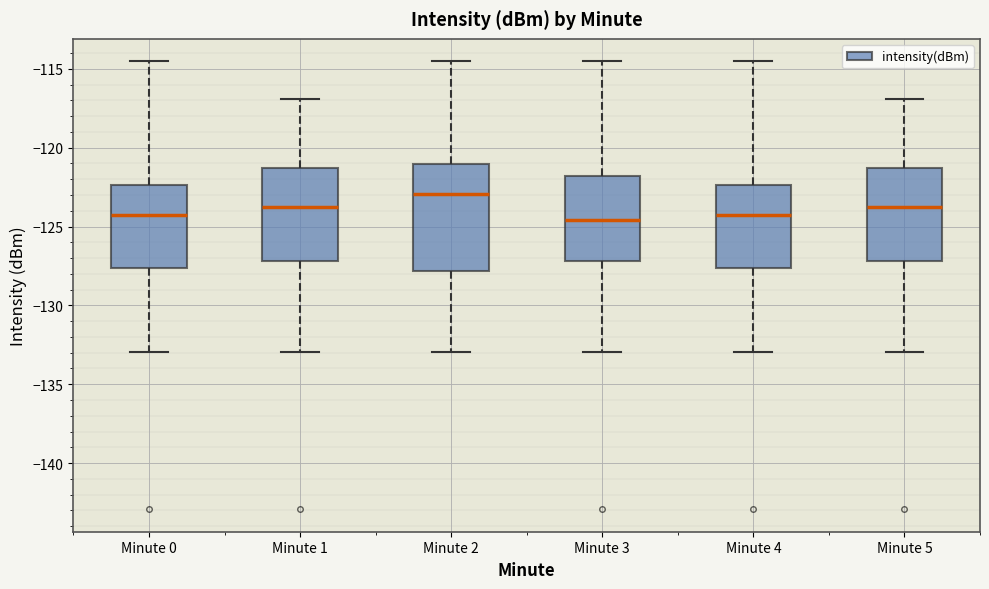

Reading left to right, transcribe this box plot: for each box, give where its median line is, the range the box spans, and where its two whiskers end, as read against the y-axis. The values are not printed on the chart, so give them approximately, as read against the axis.

Minute 0: median -124.5, box -127.5 to -122.5, whiskers -133.0 to -114.5
Minute 1: median -123.5, box -127.0 to -121.5, whiskers -133.0 to -117.0
Minute 2: median -123.0, box -128.0 to -121.0, whiskers -133.0 to -114.5
Minute 3: median -124.5, box -127.0 to -122.0, whiskers -133.0 to -114.5
Minute 4: median -124.5, box -127.5 to -122.5, whiskers -133.0 to -114.5
Minute 5: median -123.5, box -127.0 to -121.5, whiskers -133.0 to -117.0